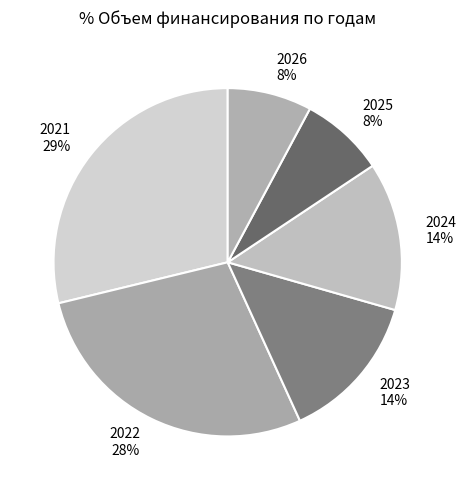

Is it true that 2023 is 14% of the pie?

True